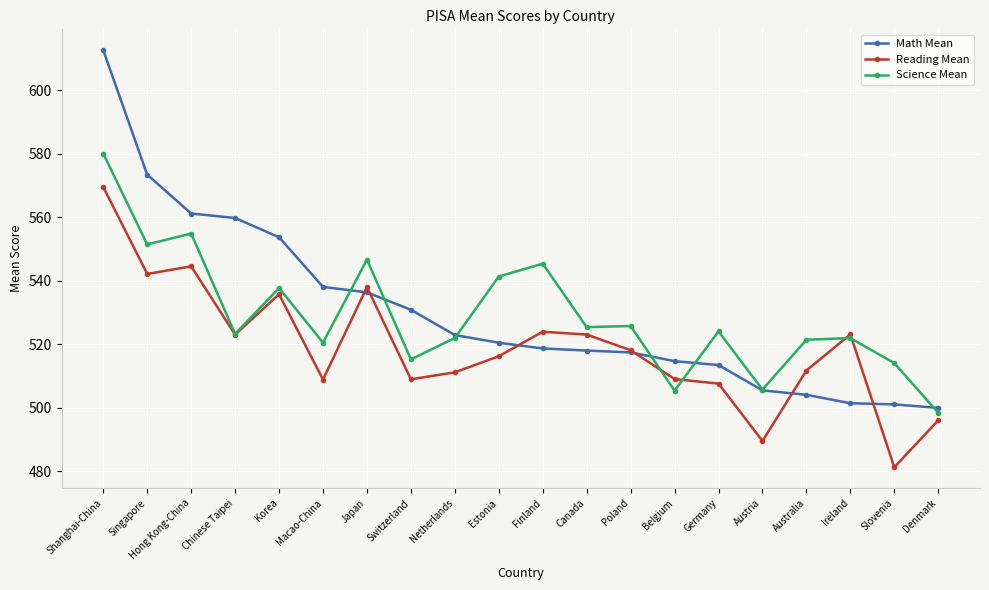

What position from the right is Japan?

14